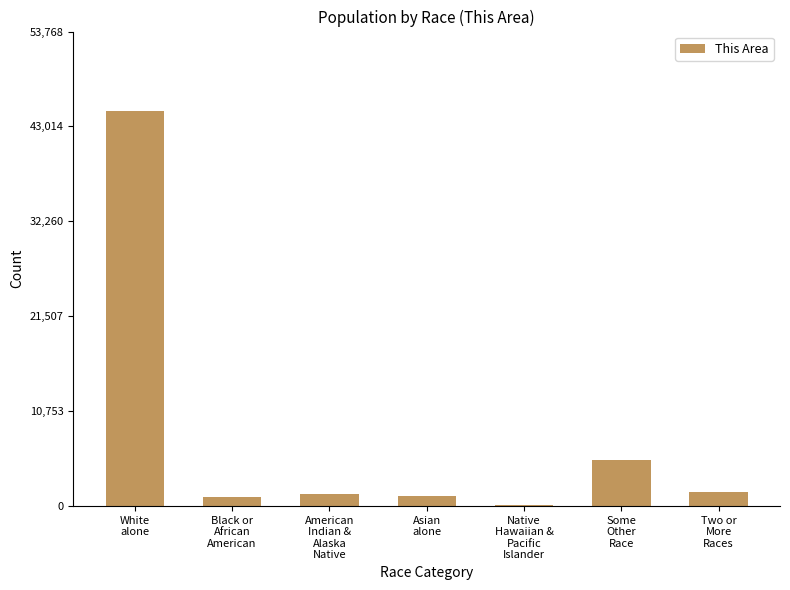

Where is the data nearest to the value 22454?

Some
Other
Race